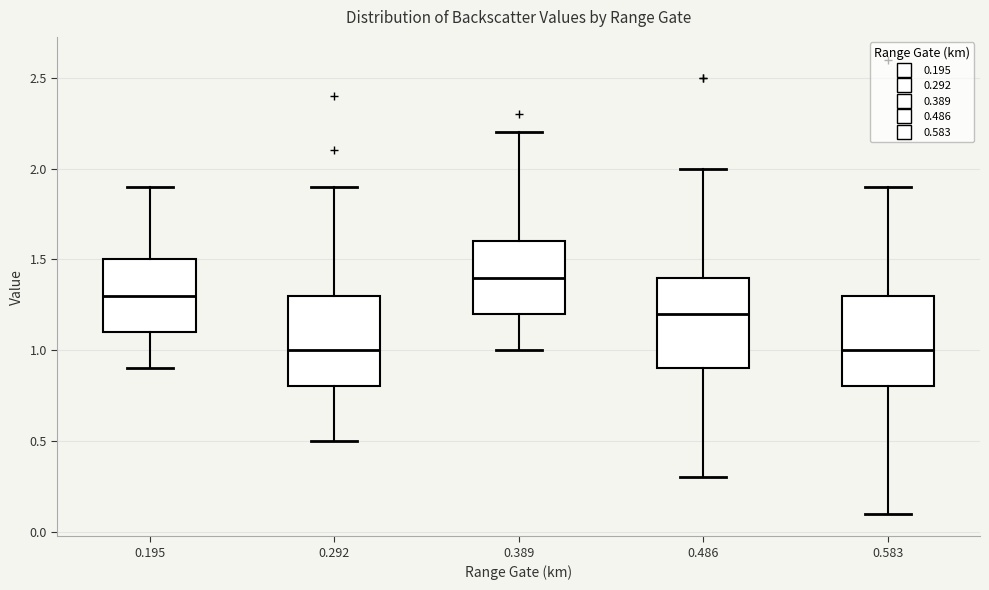

Where is the upper edge of the box at x = 0.292 on the y-axis? The values are not printed on the chart, so give them approximately, as read against the axis.

1.3